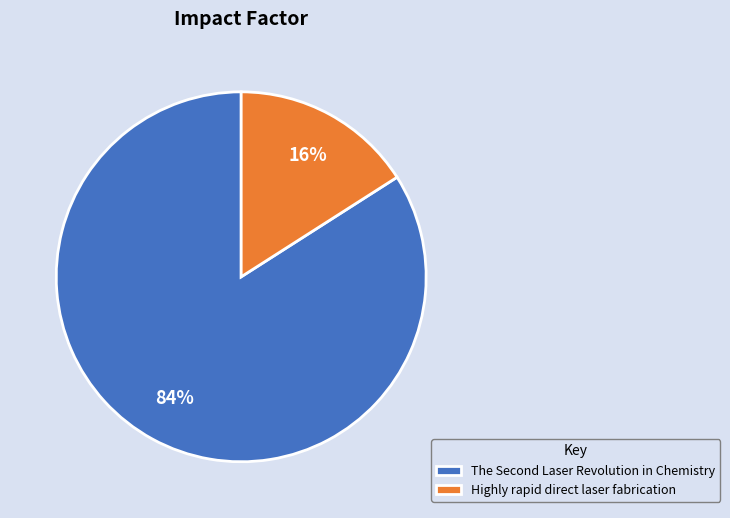

Rank the categories by value from highest to lowest.

The Second Laser Revolution in Chemistry, Highly rapid direct laser fabrication